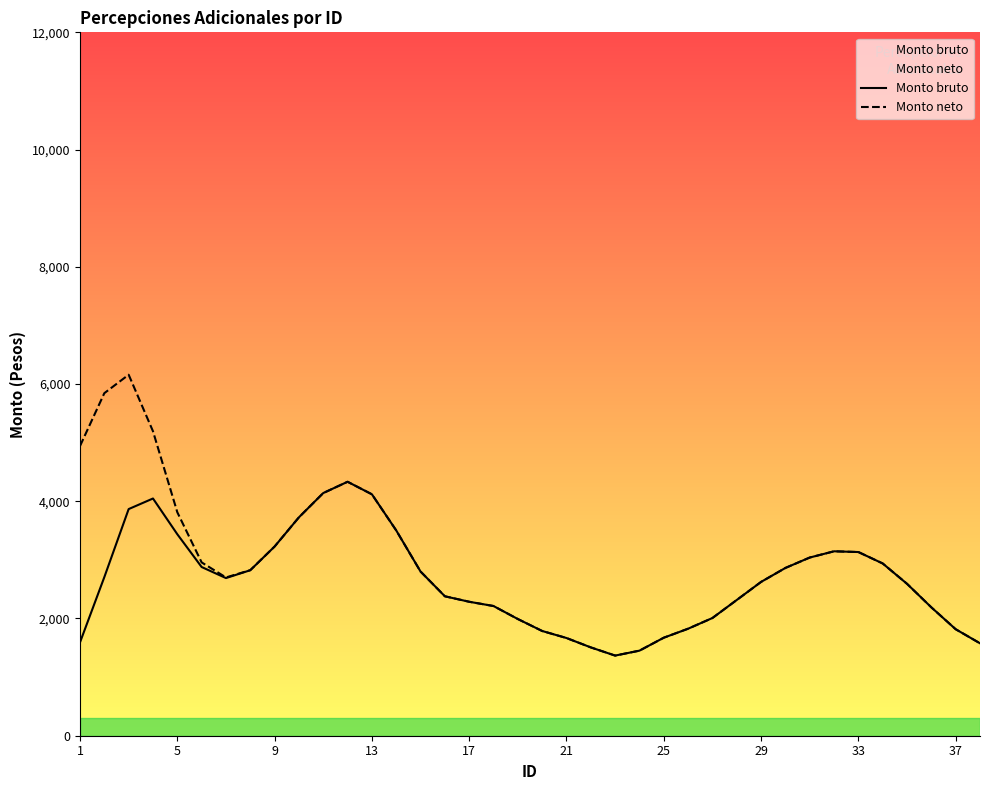

True or false: Monto bruto and Monto neto cross at least once.

False